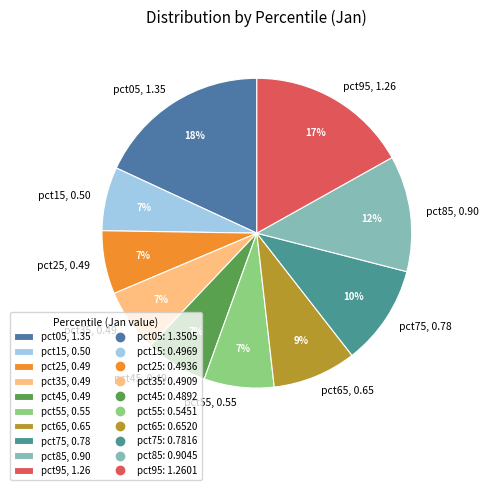

The pct95, 1.26 slice represents 3% of the pie. True or false?

False